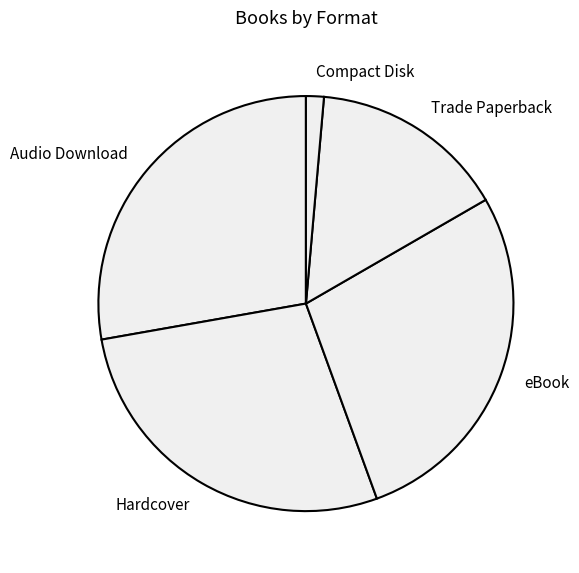

Between eBook and Trade Paperback, which is larger?

eBook